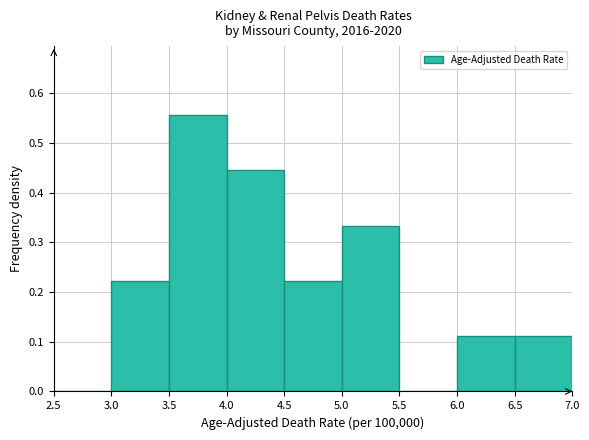

Over which range of the x-axis is the bar tallest?

3.5 to 4.0